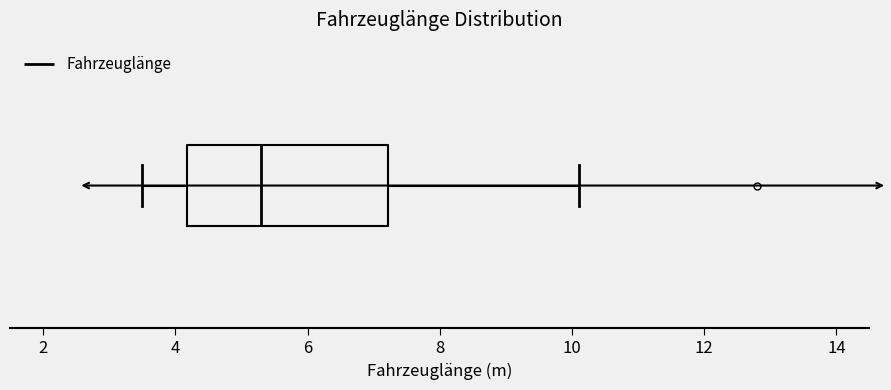

Where does the median line of the box sit on the x-axis? The values are not printed on the chart, so give them approximately, as read against the axis.

5.4